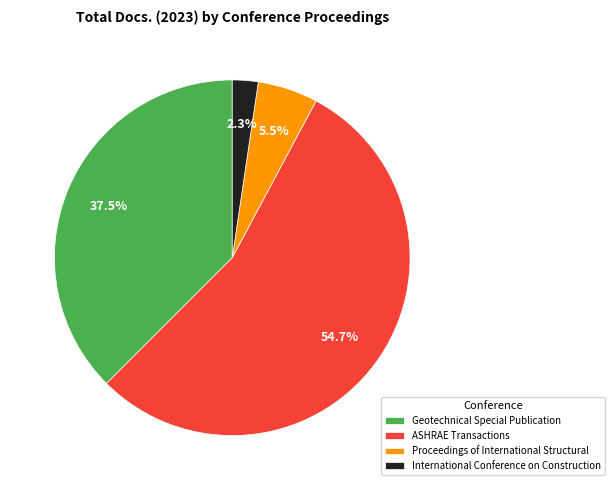

What portion of the pie excludes Geotechnical Special Publication?

62.5%